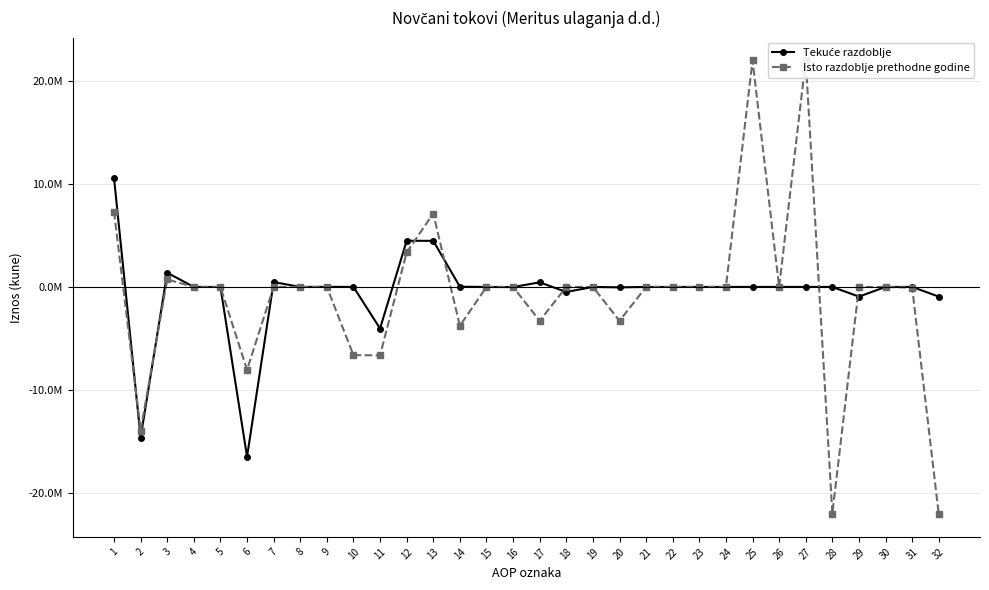

What is the sum of the Isto razdoblje prethodne godine values at 16 and 13?

7124751